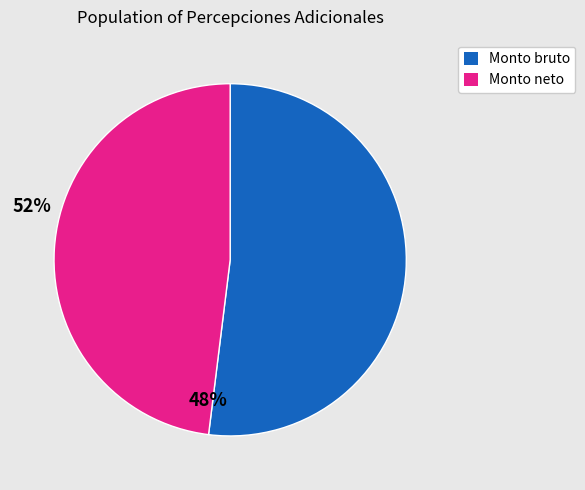

Rank the categories by value from highest to lowest.

Monto bruto, Monto neto